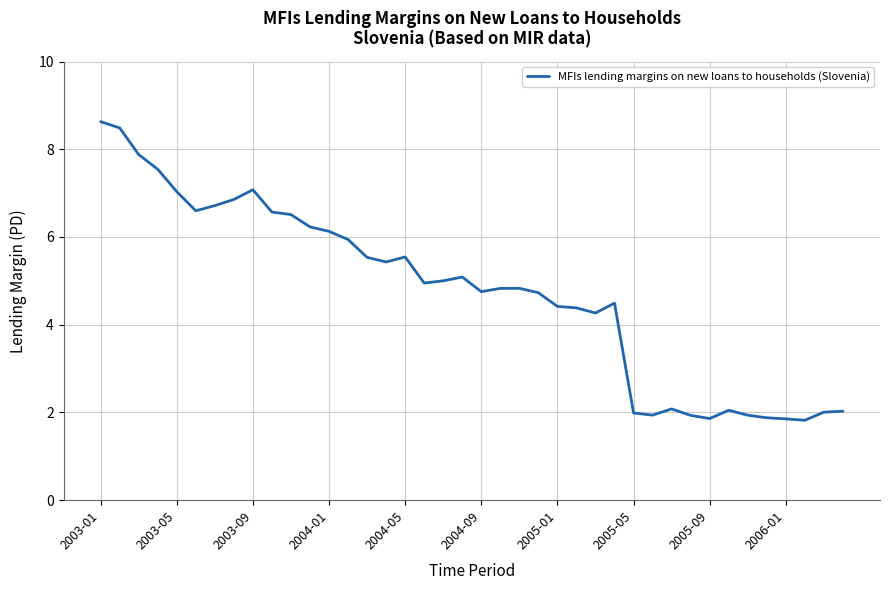

What is the maximum value shown in the chart?

8.6